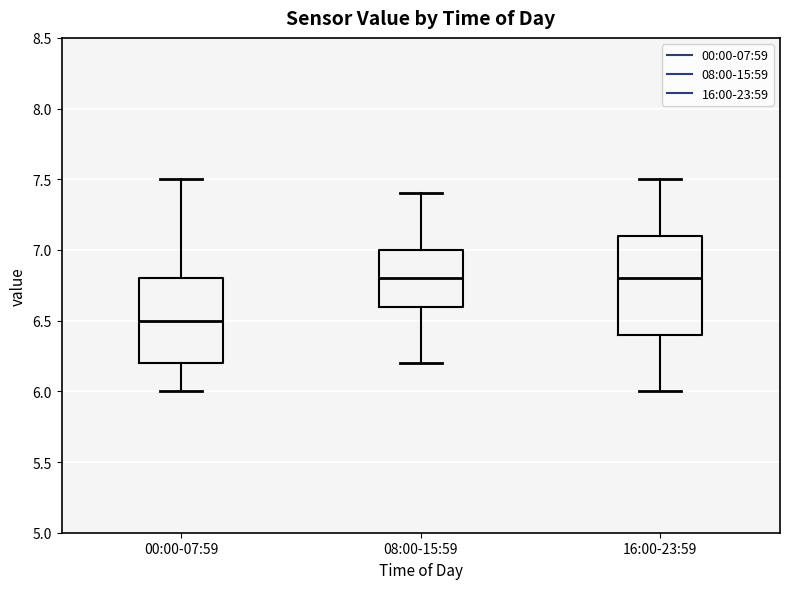

Which box's median line is the lowest?

00:00-07:59